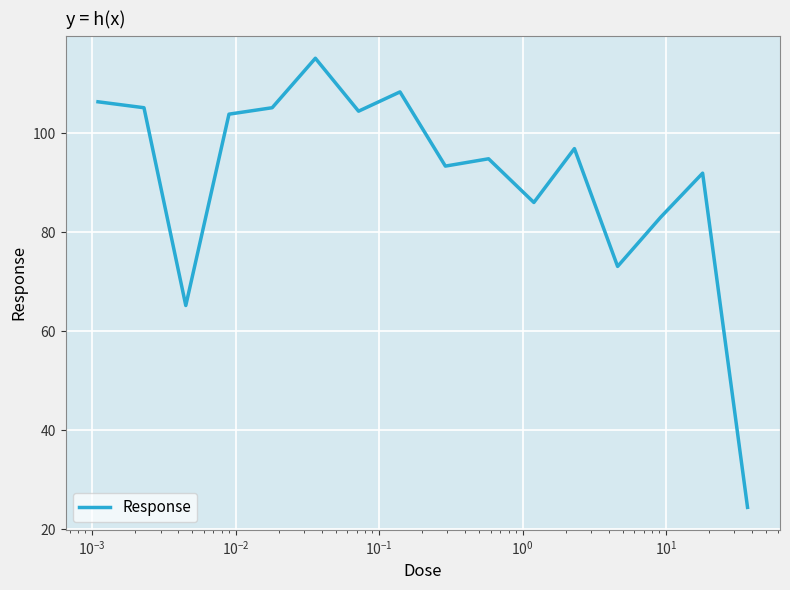

What is the minimum value shown in the chart?

24.4